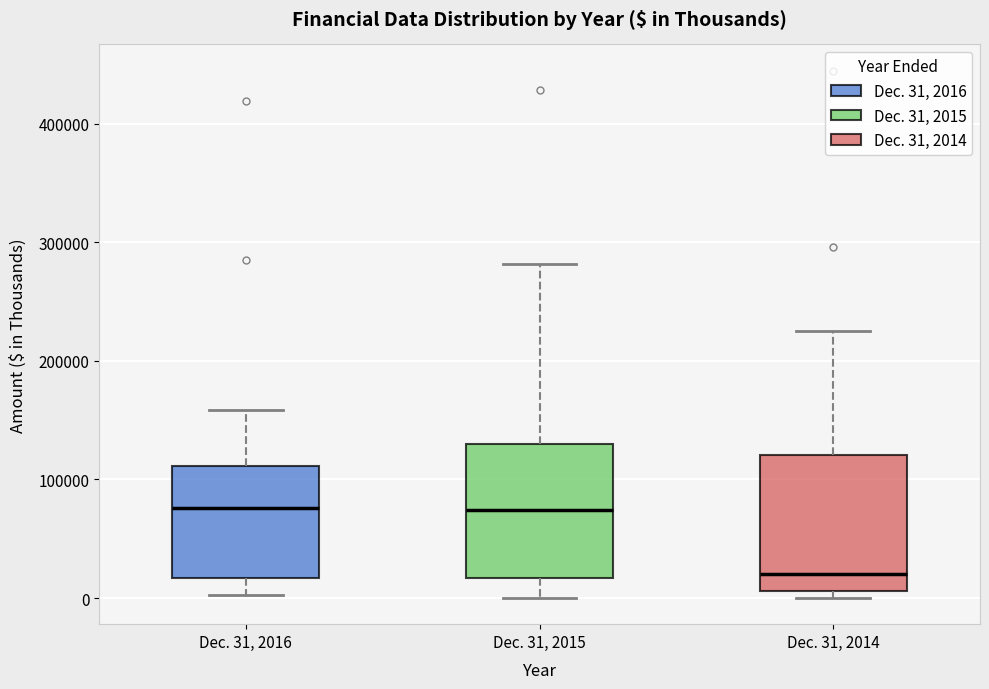

Reading left to right, read every box against the y-axis: the position of its median line, the range the box covers, and the ends of its whiskers. The values are not printed on the chart, so give them approximately, as read against the axis.

Dec. 31, 2016: median 80000, box 20000 to 110000, whiskers 0 to 160000
Dec. 31, 2015: median 70000, box 20000 to 130000, whiskers 0 to 280000
Dec. 31, 2014: median 20000, box 10000 to 120000, whiskers 0 to 230000